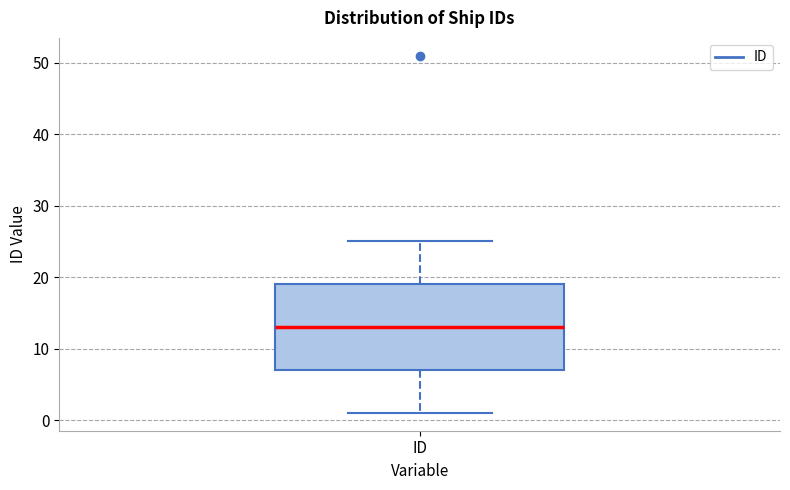

Read this box plot against the y-axis: the position of the median line, the range covered by the box, and the ends of both whiskers. The values are not printed on the chart, so give them approximately, as read against the axis.

median 13, box 7 to 19, whiskers 1 to 25